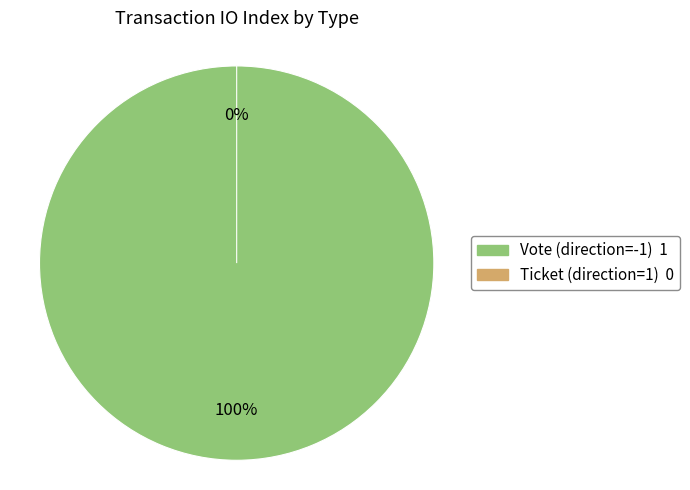

What is the change in value from Vote (direction=-1) to Ticket (direction=1)?

-1